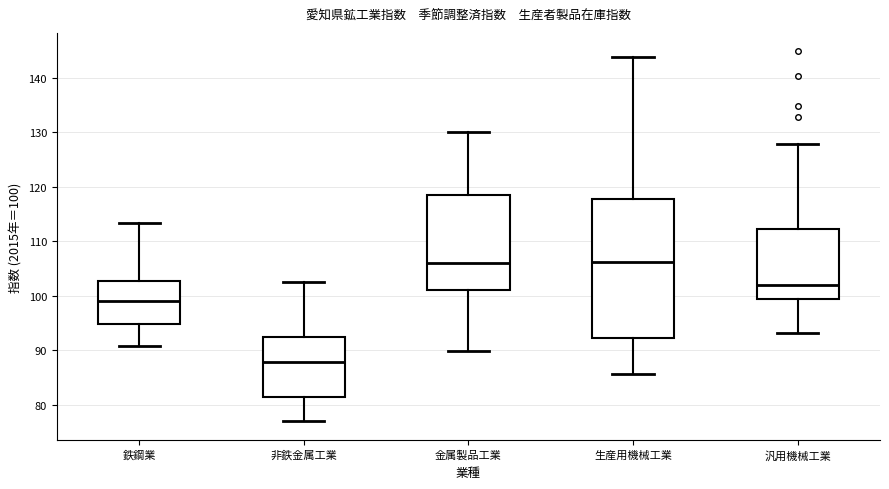

Where does the median line of the box for 鉄鋼業 sit on the y-axis? The values are not printed on the chart, so give them approximately, as read against the axis.

99